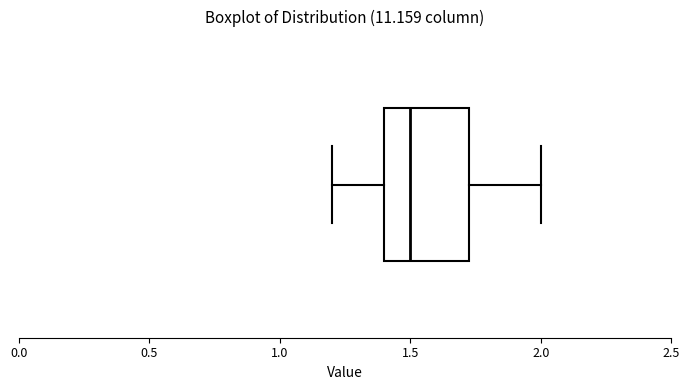

Where does the median line of the box sit on the x-axis? The values are not printed on the chart, so give them approximately, as read against the axis.

1.50